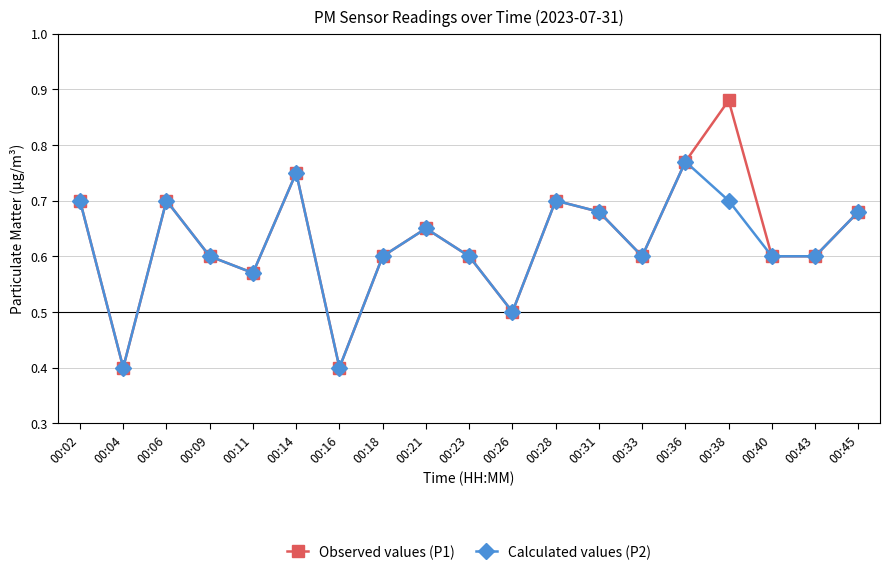

What is the total value across all series at 00:31?

1.4